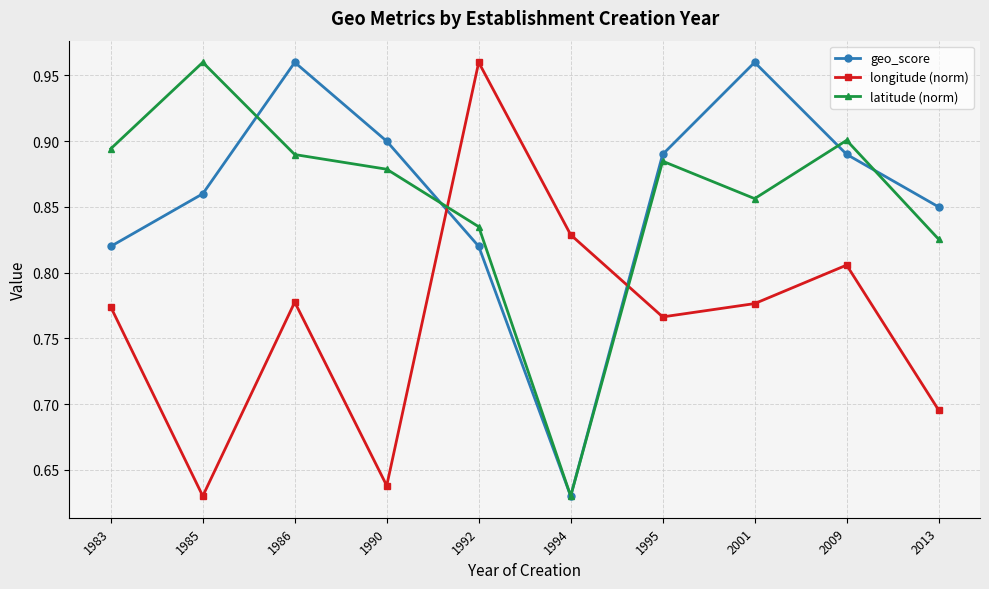

True or false: latitude (norm) and geo_score cross at least once.

True